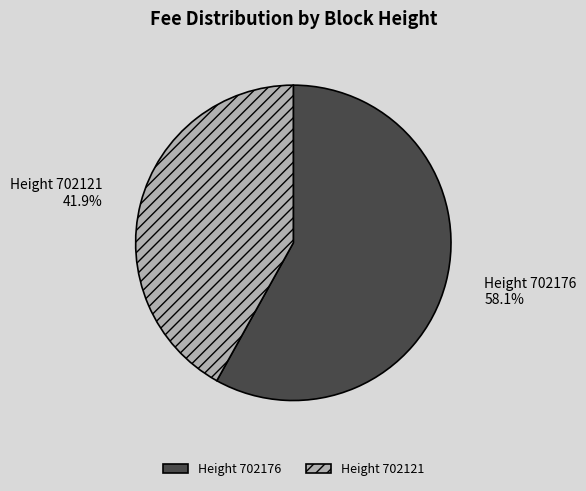

Rank the categories by value from lowest to highest.

Height 702121, Height 702176